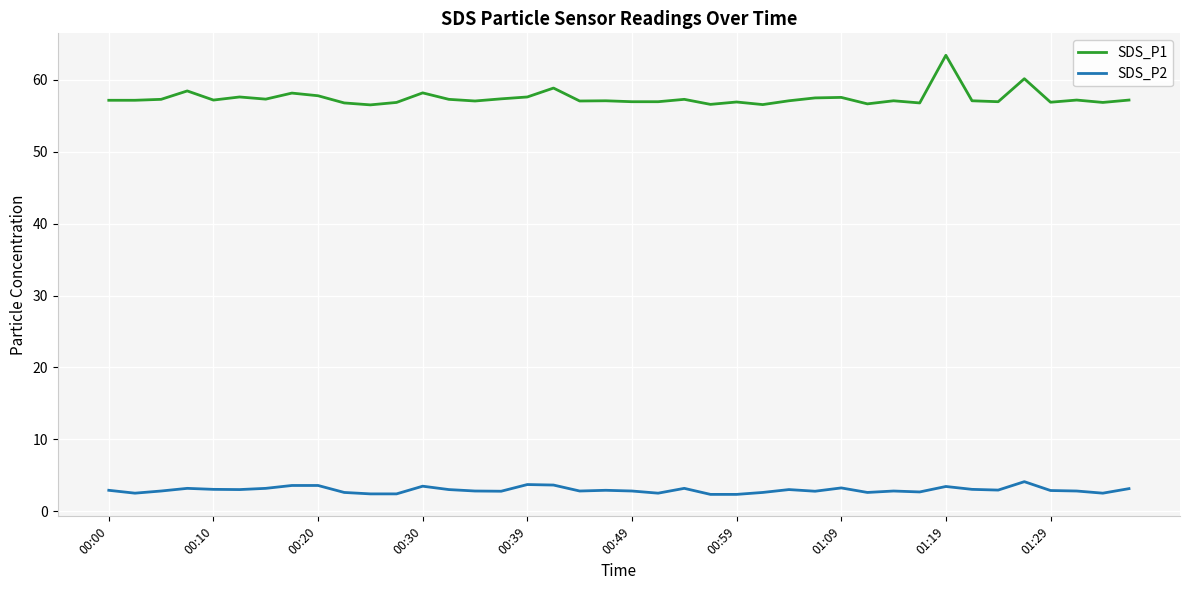

What are all the series names shown in the legend?

SDS_P1, SDS_P2